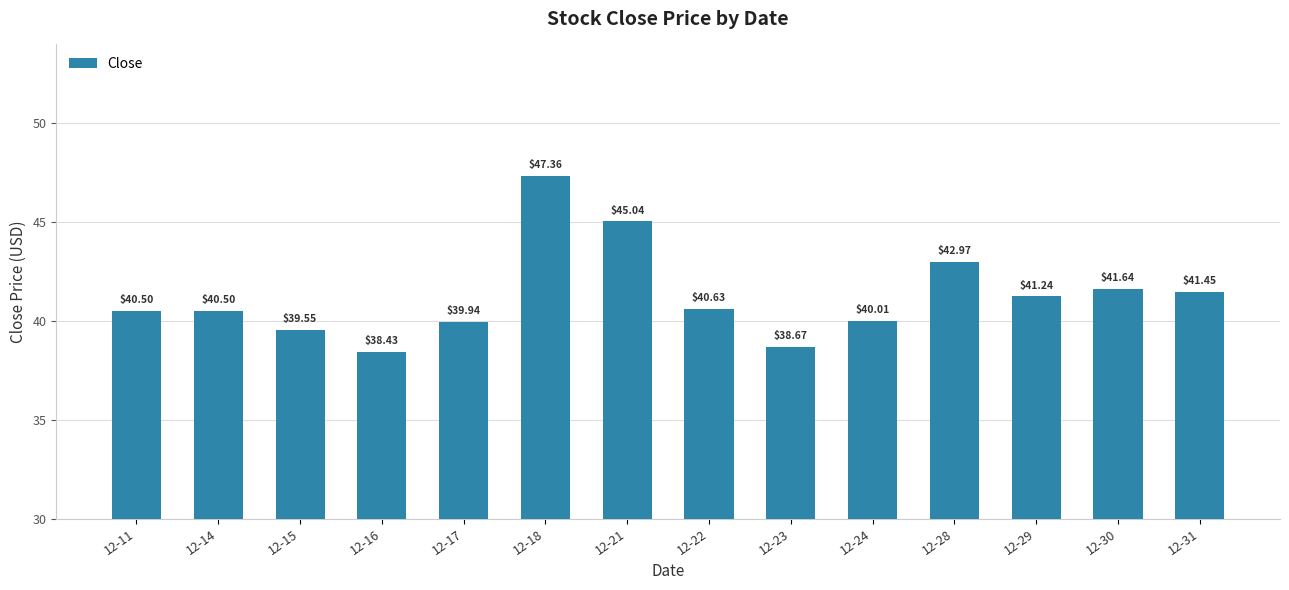

What is the value of the 3rd bar from the left?

39.5